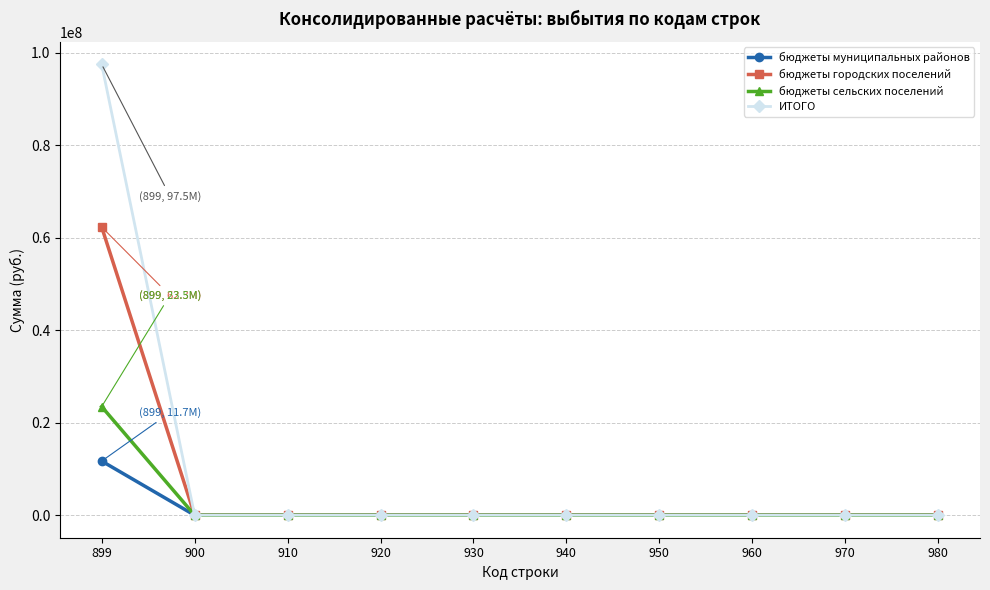

What is the value of the ИТОГО point at the 1st from the left?

97518395.1